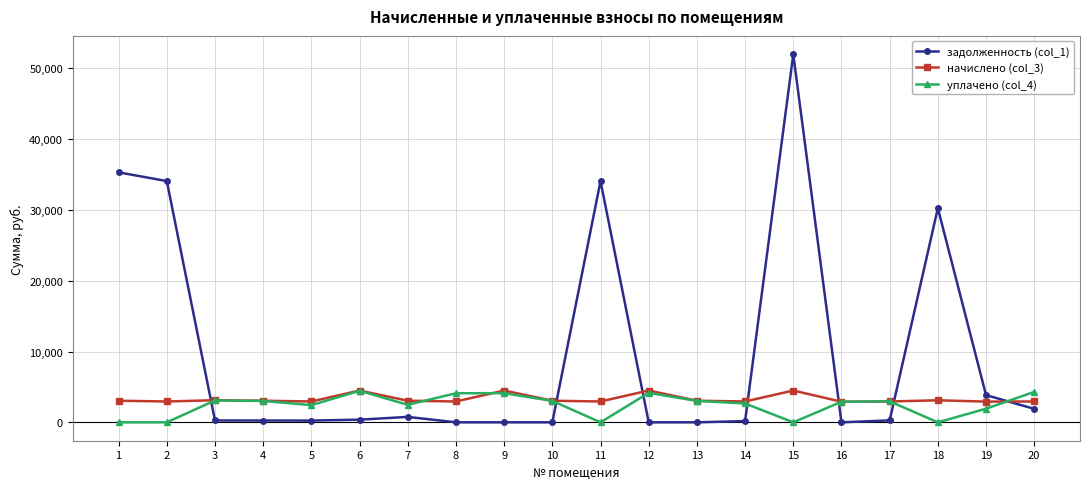

How many lines are shown in the chart?

3